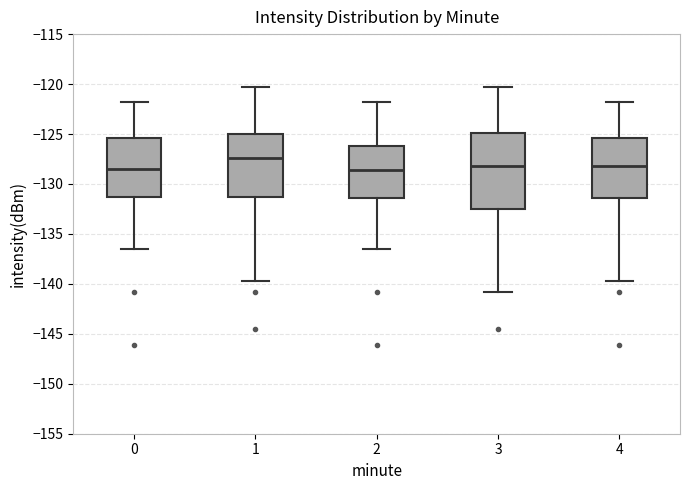

Reading left to right, read every box against the y-axis: the position of its median line, the range the box covers, and the ends of its whiskers. The values are not printed on the chart, so give them approximately, as read against the axis.

0: median -128.5, box -131.5 to -125.5, whiskers -136.5 to -122.0
1: median -127.5, box -131.5 to -125.0, whiskers -139.5 to -120.0
2: median -128.5, box -131.5 to -126.0, whiskers -136.5 to -122.0
3: median -128.0, box -132.5 to -125.0, whiskers -141.0 to -120.0
4: median -128.0, box -131.5 to -125.5, whiskers -139.5 to -122.0